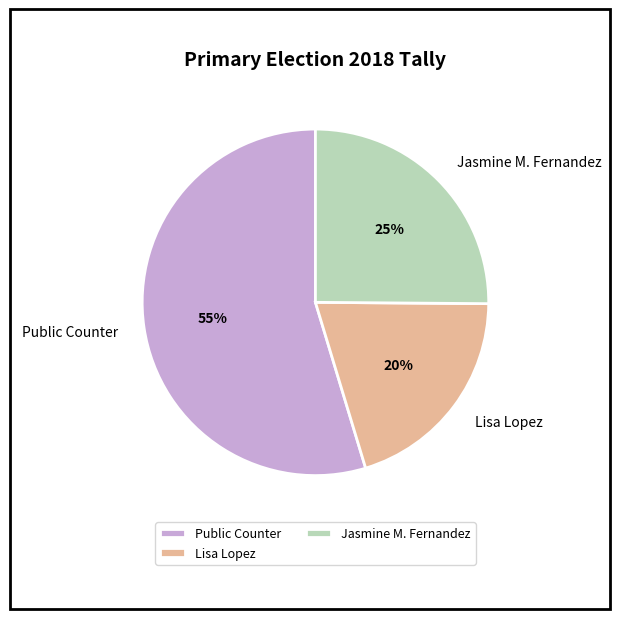

Is there any slice that represents more than half of the pie?

Yes